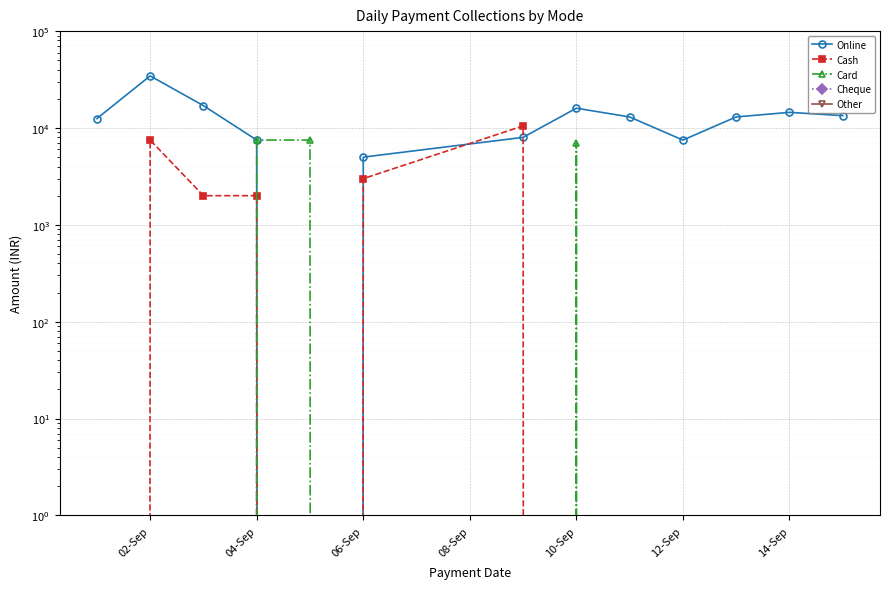

The value of Online at 04-Sep is 3541. True or false?

False